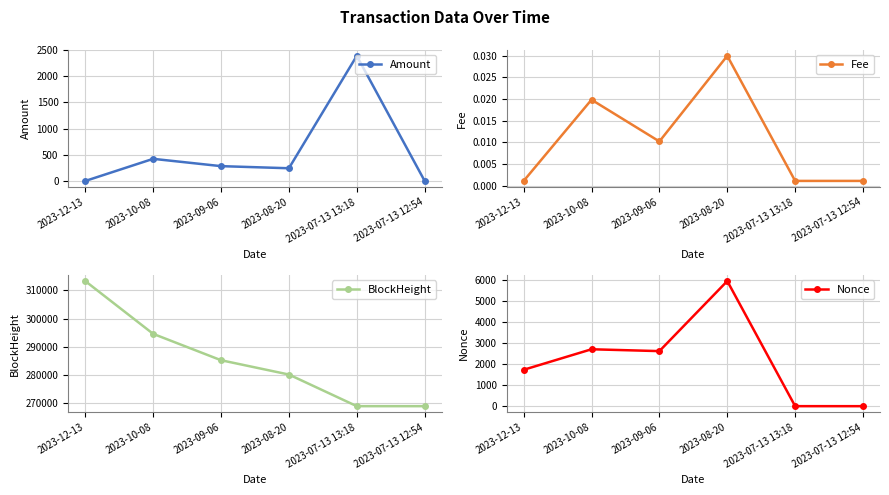

How many lines are shown in the chart?

4